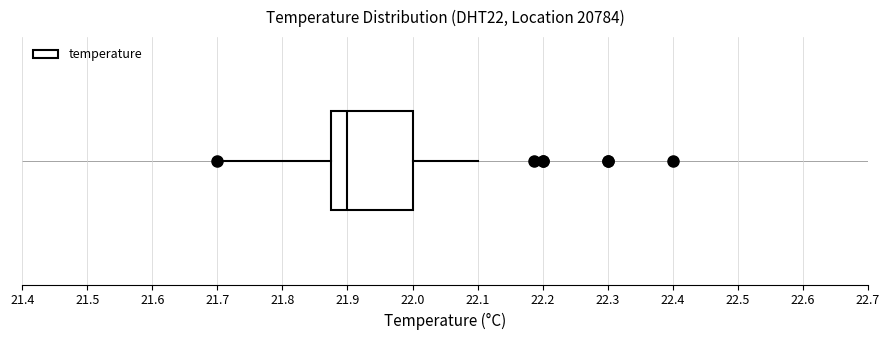

Read this box plot against the x-axis: the position of the median line, the range covered by the box, and the ends of both whiskers. The values are not printed on the chart, so give them approximately, as read against the axis.

median 21.90, box 21.88 to 22.00, whiskers 21.70 to 22.10